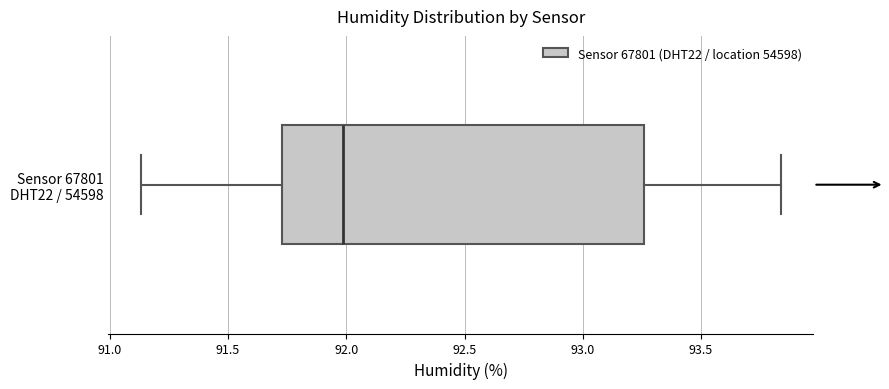

Where is the right edge of the box for Sensor 67801 DHT22 / 54598 on the x-axis? The values are not printed on the chart, so give them approximately, as read against the axis.

93.25